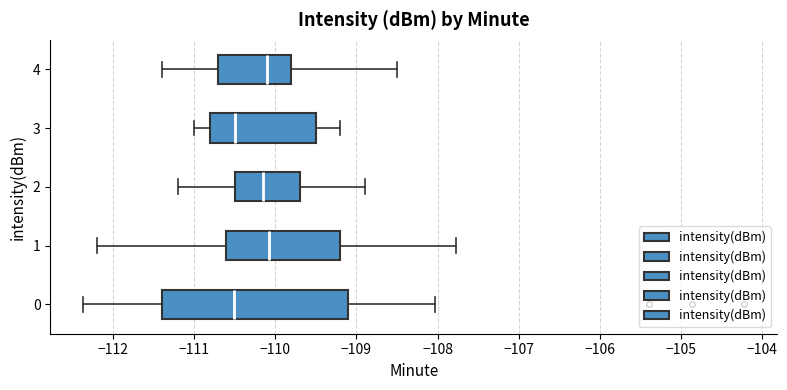

Where is the right edge of the box at y = 0 on the x-axis? The values are not printed on the chart, so give them approximately, as read against the axis.

-109.1